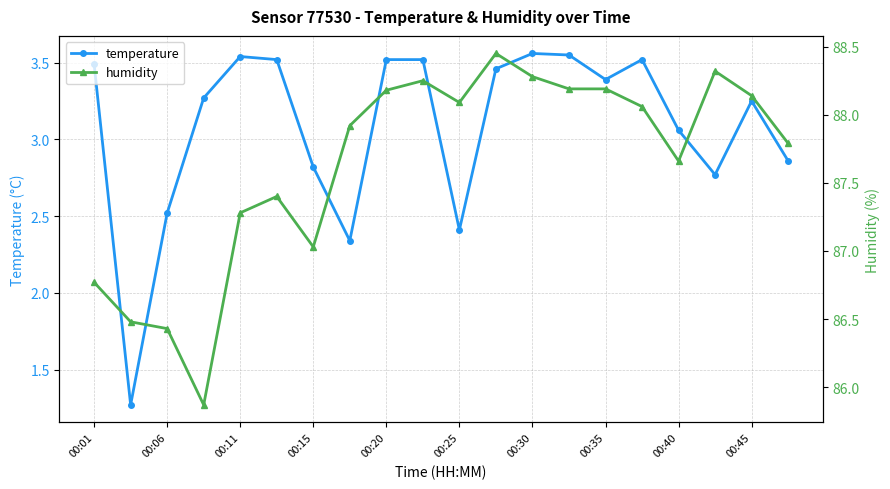

The temperature series shows 2.4 at 00:25. True or false?

True